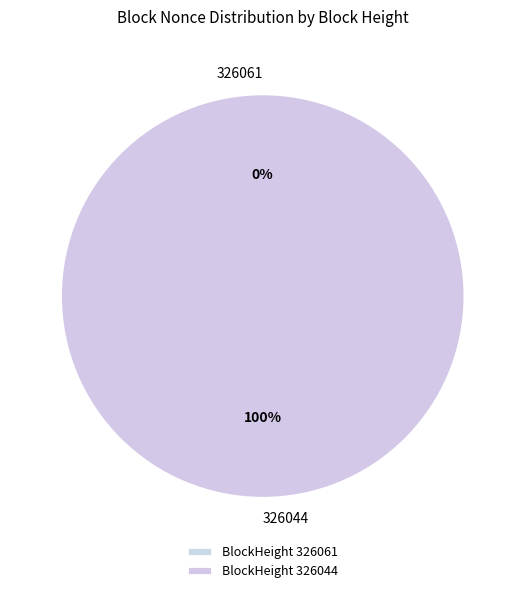

How many slices are in this pie chart?

2